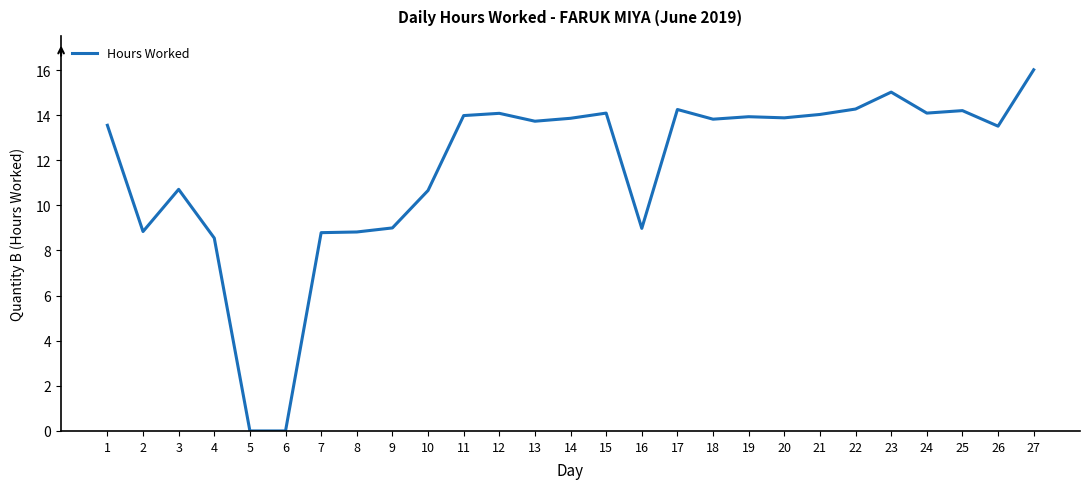

What is the approximate value at 19?

13.9